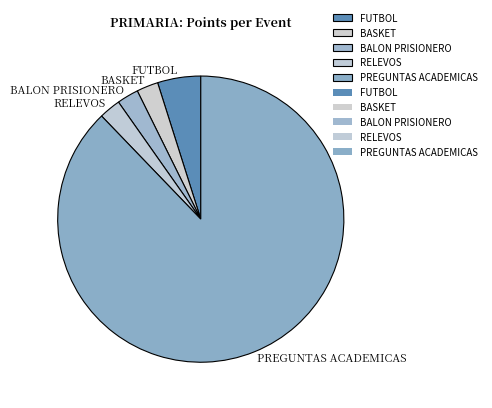

Is the sum of FUTBOL and RELEVOS greater than half?

No